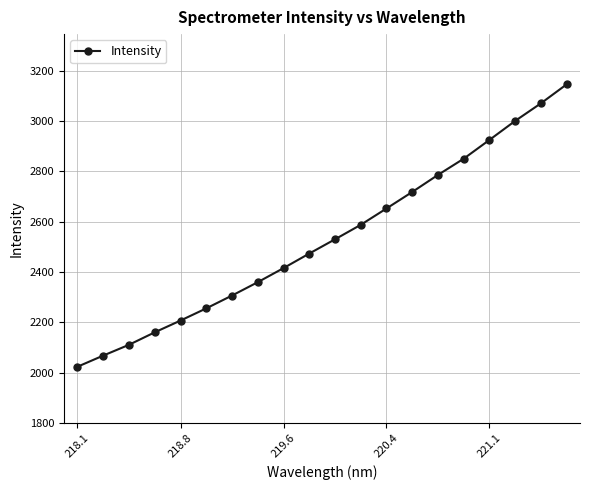

How many values exceed 2530?

10